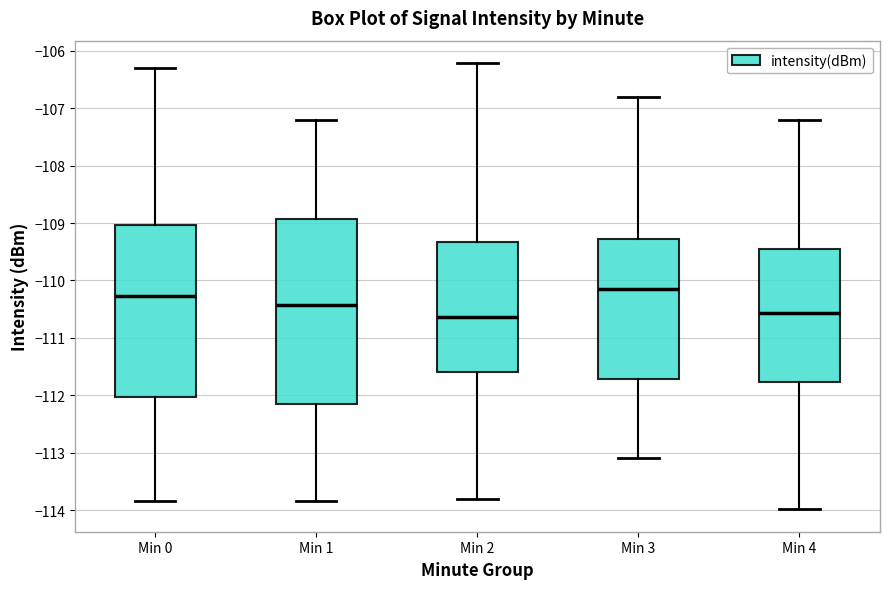

Reading left to right, read every box against the y-axis: the position of its median line, the range the box covers, and the ends of its whiskers. The values are not printed on the chart, so give them approximately, as read against the axis.

Min 0: median -110.3, box -112.0 to -109.0, whiskers -113.8 to -106.3
Min 1: median -110.4, box -112.2 to -108.9, whiskers -113.8 to -107.2
Min 2: median -110.6, box -111.6 to -109.3, whiskers -113.8 to -106.2
Min 3: median -110.1, box -111.7 to -109.3, whiskers -113.1 to -106.8
Min 4: median -110.6, box -111.8 to -109.4, whiskers -114.0 to -107.2